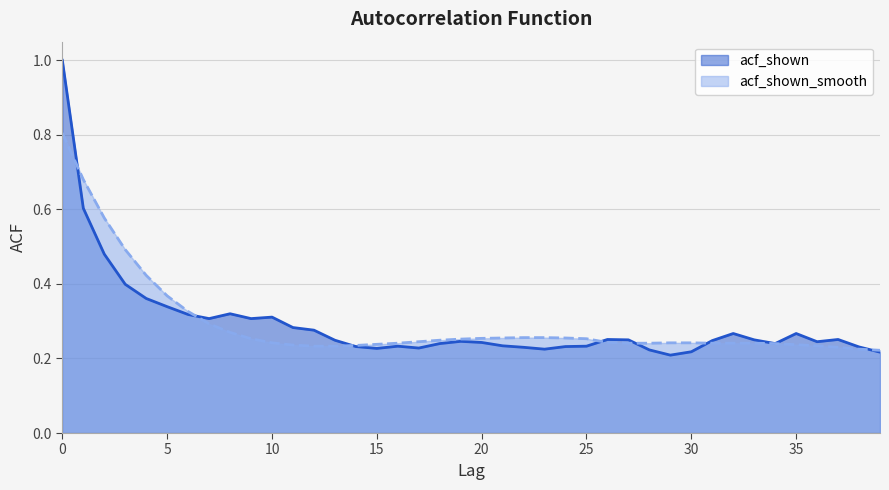

How many categories are shown in the chart?

40